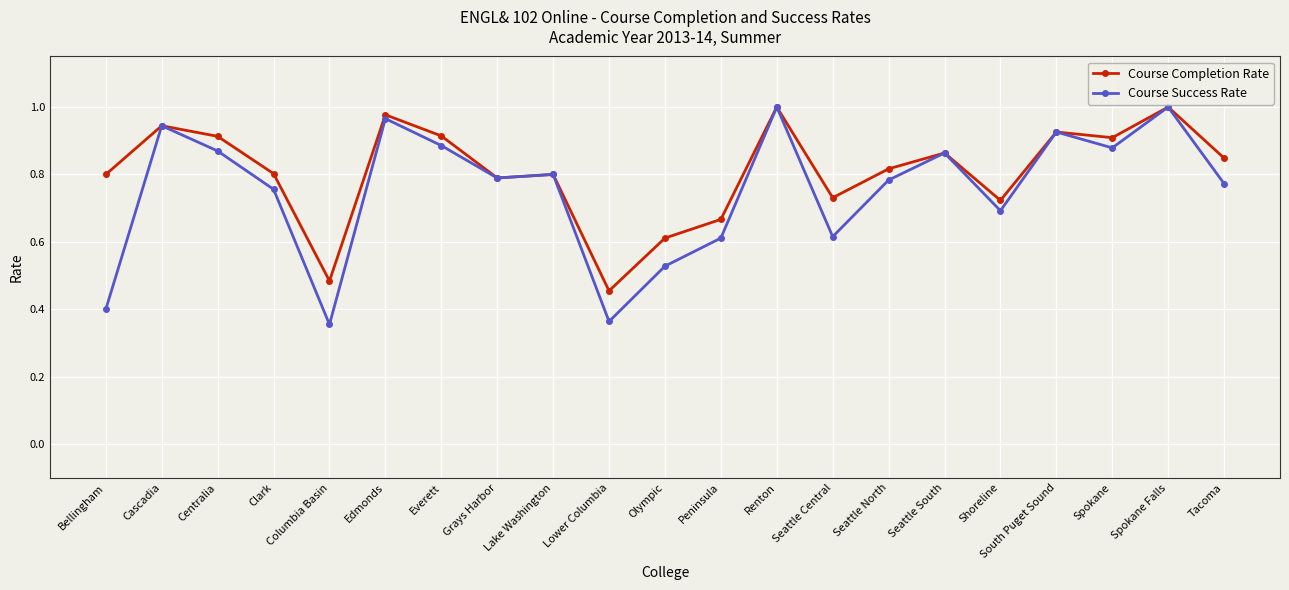

What position from the right is Seattle Central?

8